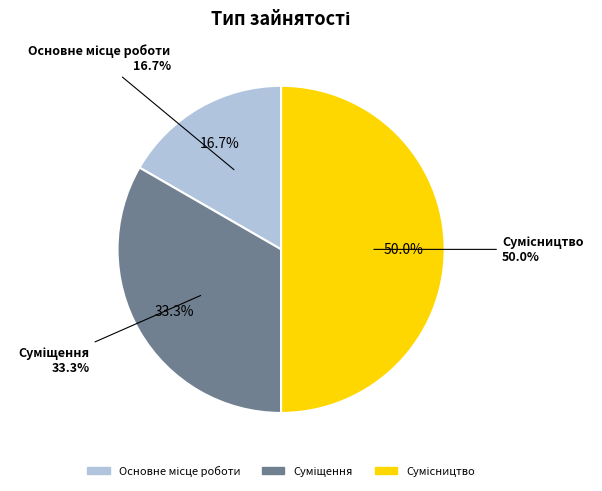

To the nearest percent, what portion does Суміщення represent?

33%